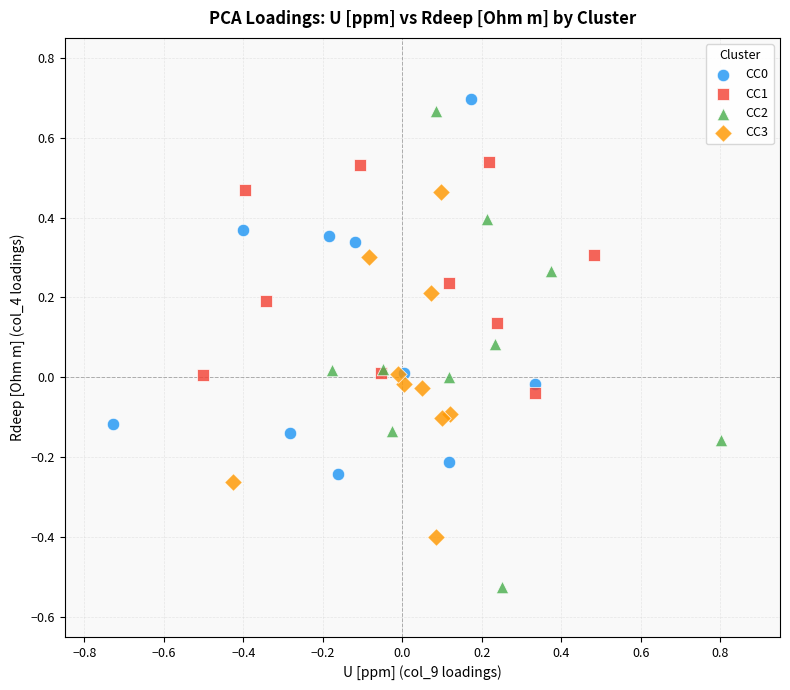

Which series reaches the minimum Y coordinate?

CC2